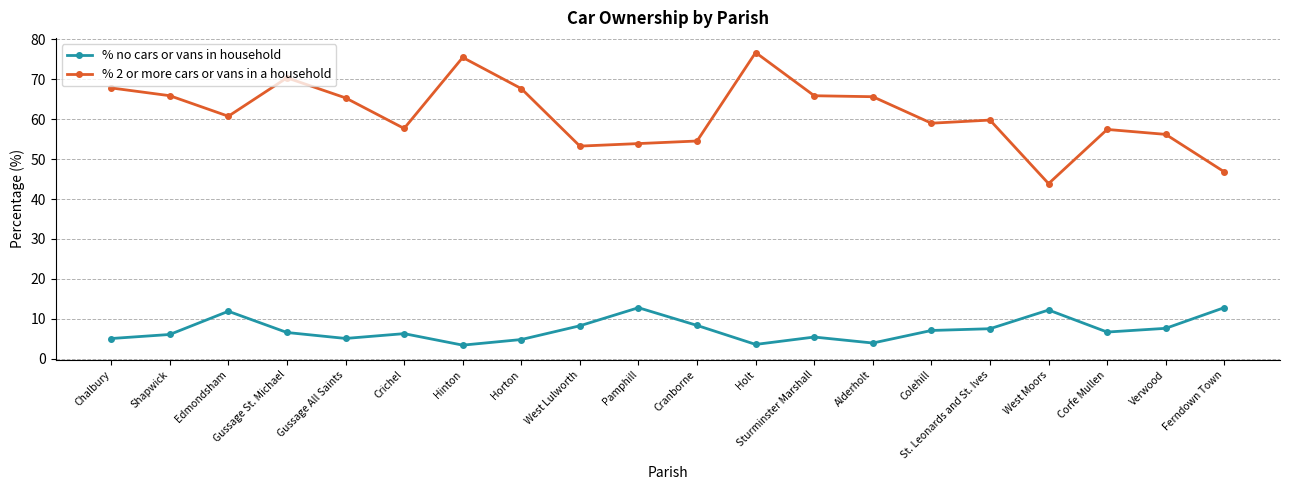

Which series has the largest range (max minus min)?

% 2 or more cars or vans in a household